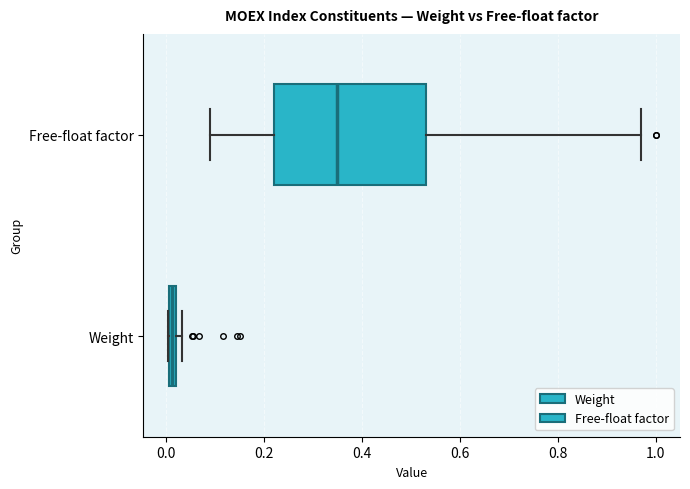

Which box's median line is the furthest to the right?

Free-float factor